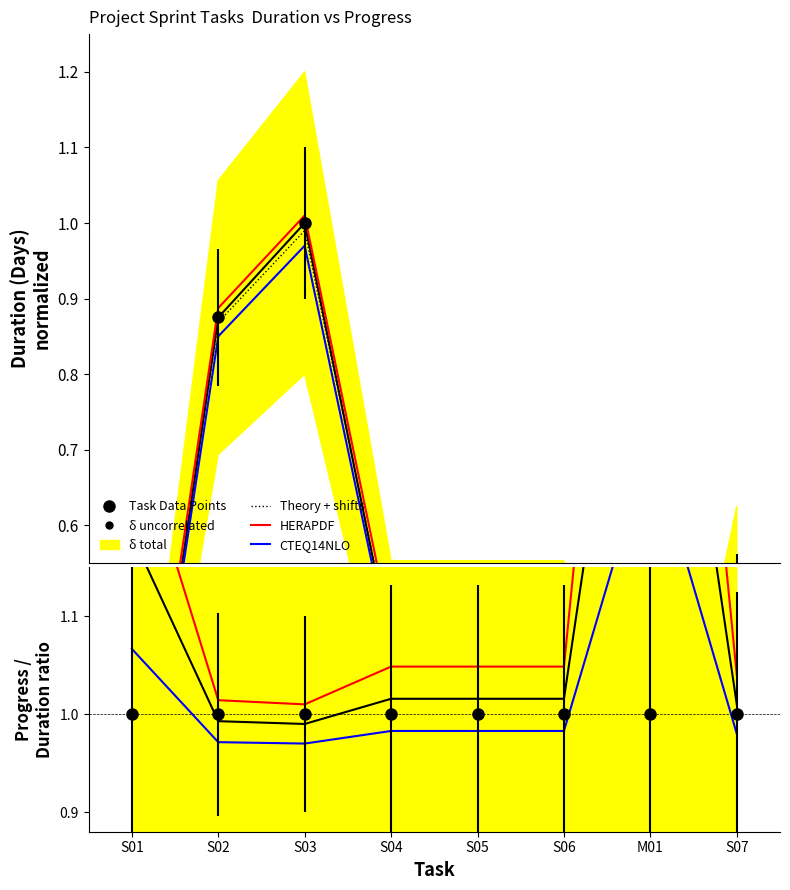

What is the sum of all HERAPDF values?

9.4